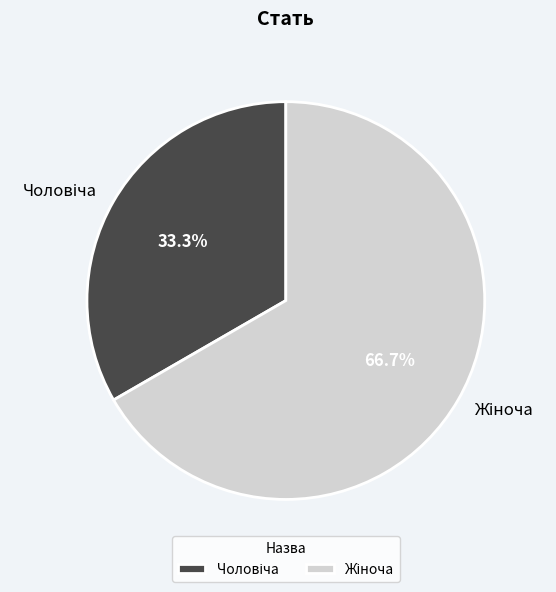

Is there any slice that represents more than half of the pie?

Yes